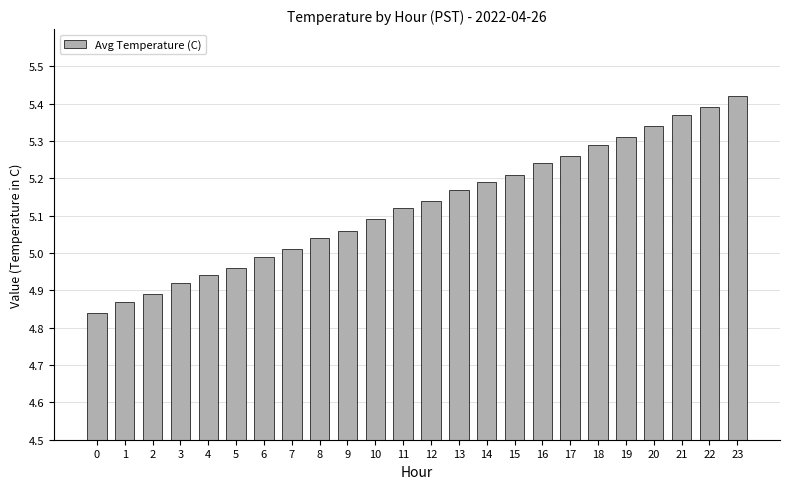

Does the chart contain any negative values?

No